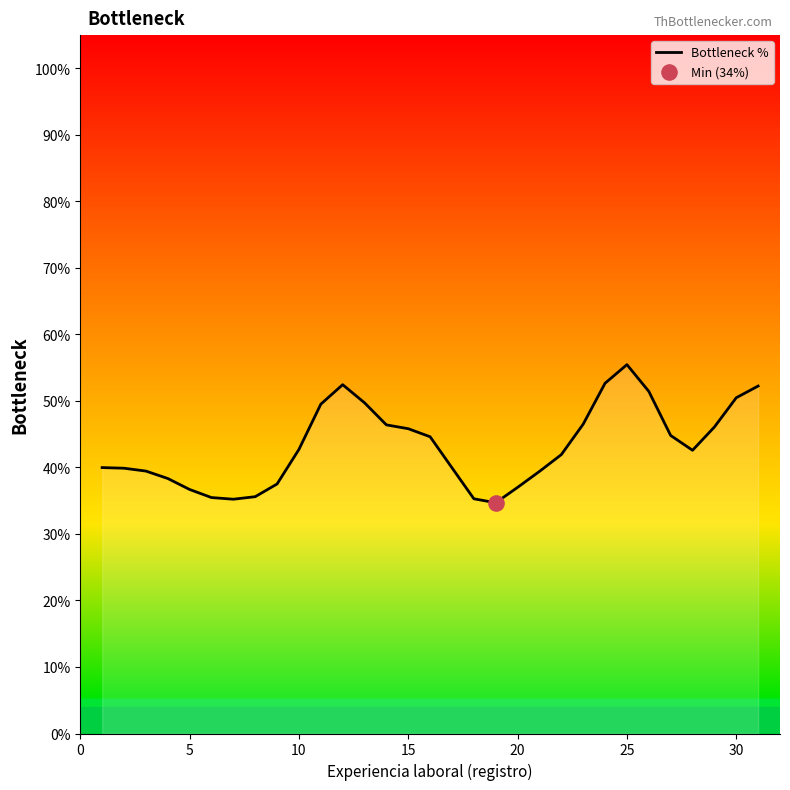

What is the minimum value shown in the chart?

34.7